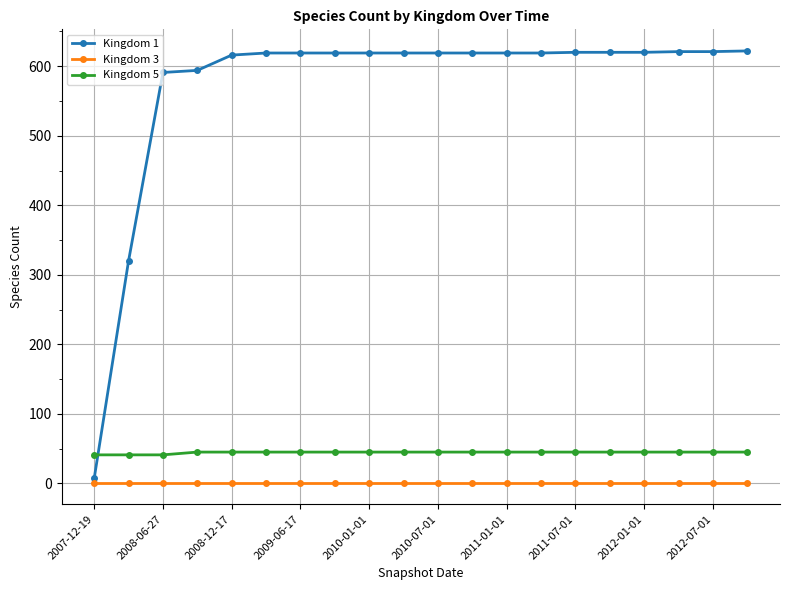

What are all the series names shown in the legend?

Kingdom 1, Kingdom 3, Kingdom 5